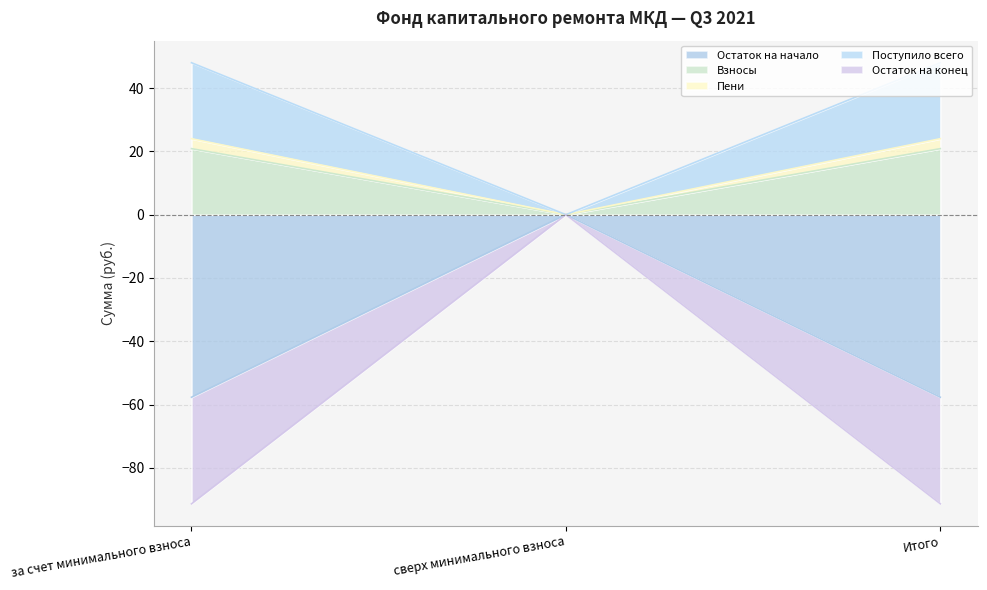

List the series in order of their peak value, lowest first.

Остаток на начало, Остаток на конец, Взносы, Пени, Поступило всего